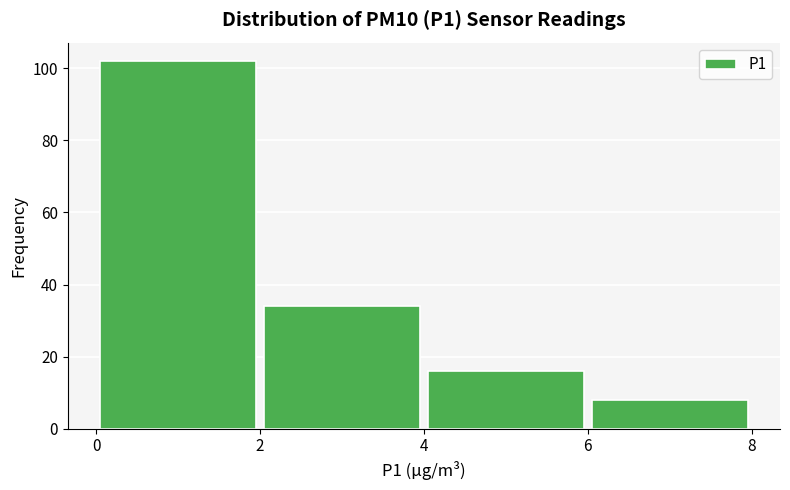

What is the height of the bar covering 6 to 8 on the x-axis? The values are not printed on the chart, so give them approximately, as read against the axis.

8